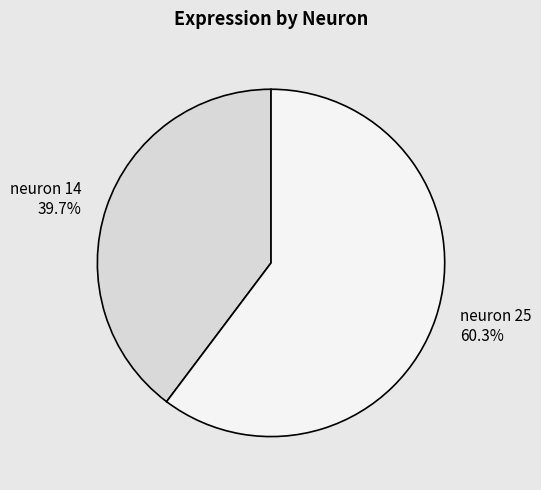

Which slice is the smallest?

neuron 14